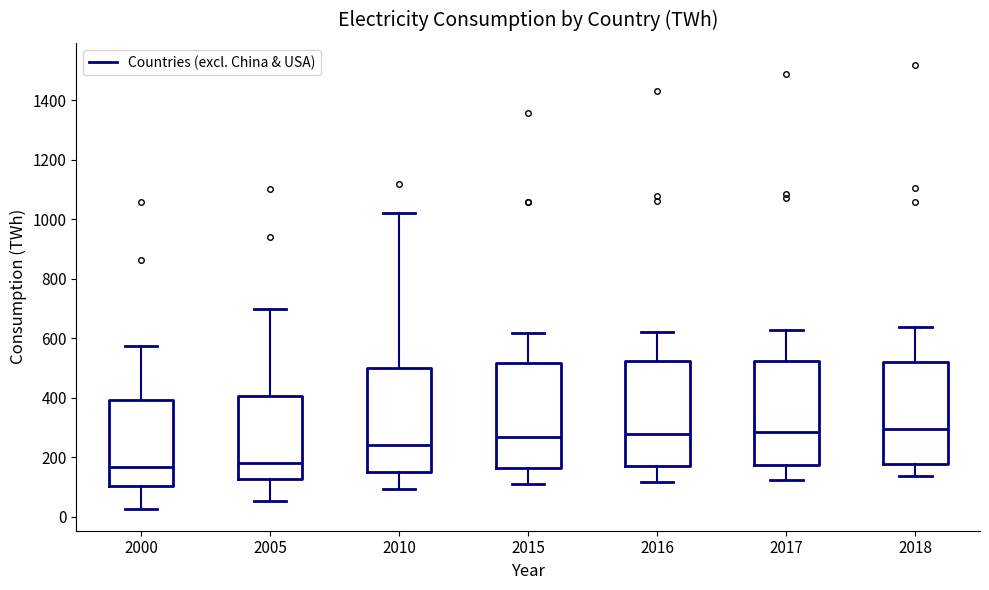

Reading left to right, transcribe this box plot: for each box, give where its median line is, the range the box spans, and where its two whiskers end, as read against the y-axis. The values are not printed on the chart, so give them approximately, as read against the axis.

2000: median 160, box 100 to 400, whiskers 20 to 580
2005: median 180, box 120 to 400, whiskers 60 to 700
2010: median 240, box 160 to 500, whiskers 100 to 1020
2015: median 260, box 160 to 520, whiskers 120 to 620
2016: median 280, box 160 to 520, whiskers 120 to 620
2017: median 280, box 180 to 520, whiskers 120 to 620
2018: median 300, box 180 to 520, whiskers 140 to 640